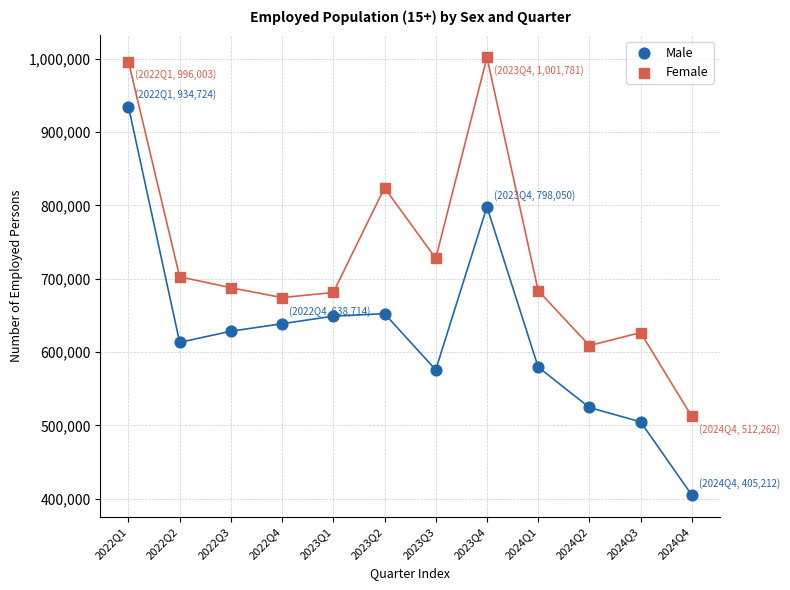

Across all data points, what is the range of X values (max minus min)?

11